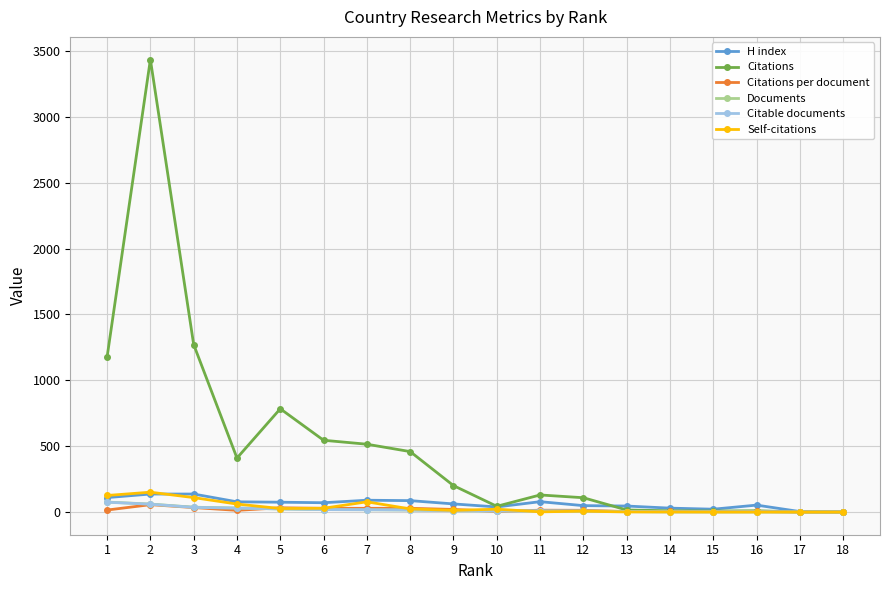

Which series has the largest total across all categories?

Citations